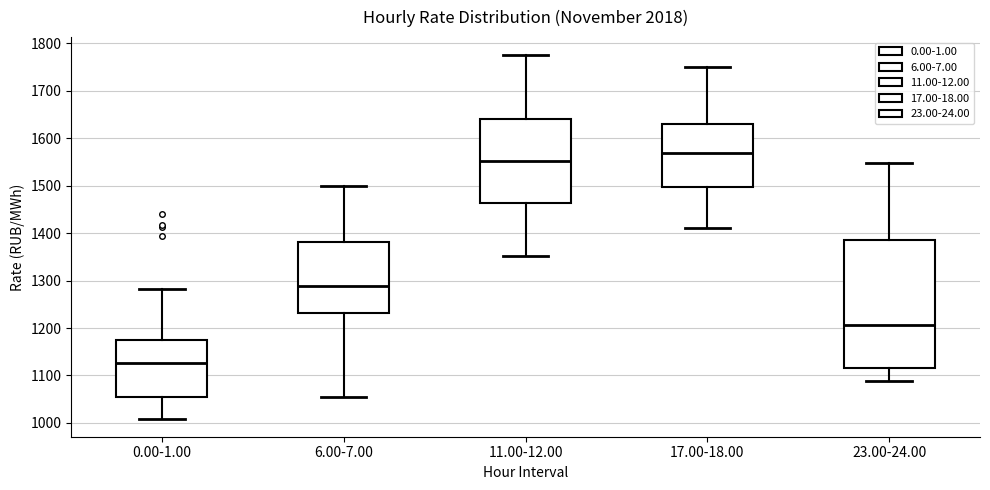

Reading left to right, transcribe this box plot: for each box, give where its median line is, the range the box spans, and where its two whiskers end, as read against the y-axis. The values are not printed on the chart, so give them approximately, as read against the axis.

0.00-1.00: median 1130, box 1060 to 1180, whiskers 1010 to 1280
6.00-7.00: median 1290, box 1230 to 1380, whiskers 1050 to 1500
11.00-12.00: median 1550, box 1460 to 1640, whiskers 1350 to 1770
17.00-18.00: median 1570, box 1500 to 1630, whiskers 1410 to 1750
23.00-24.00: median 1210, box 1120 to 1390, whiskers 1090 to 1550